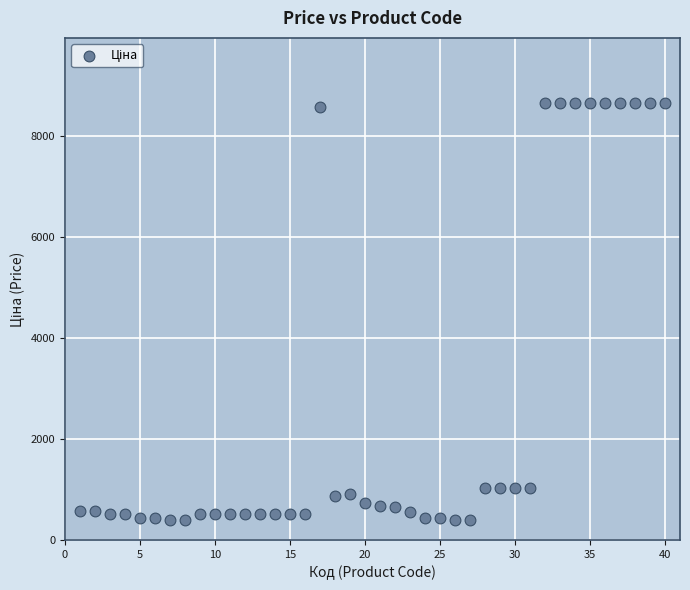

What is the range of X values (max minus min)?

39.0